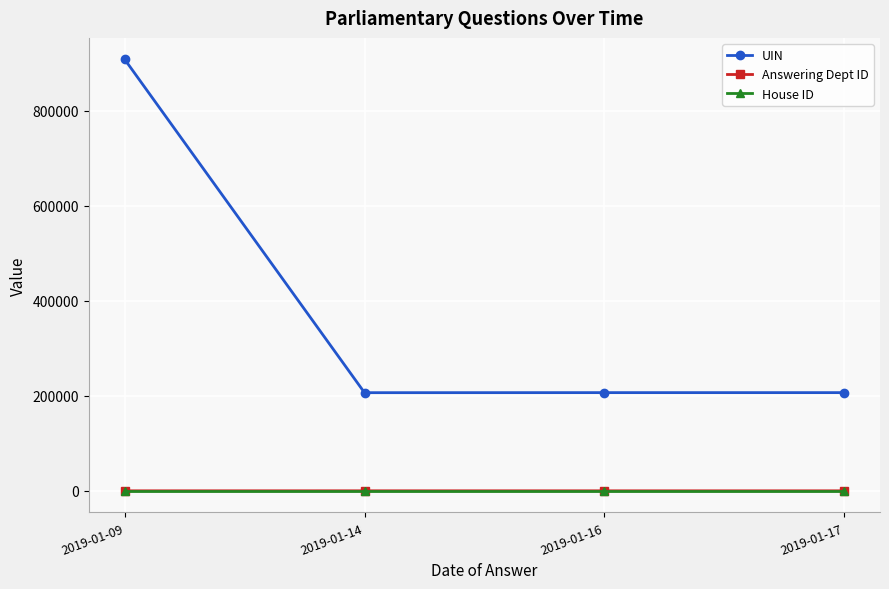

What is the minimum value for UIN?

206711.0